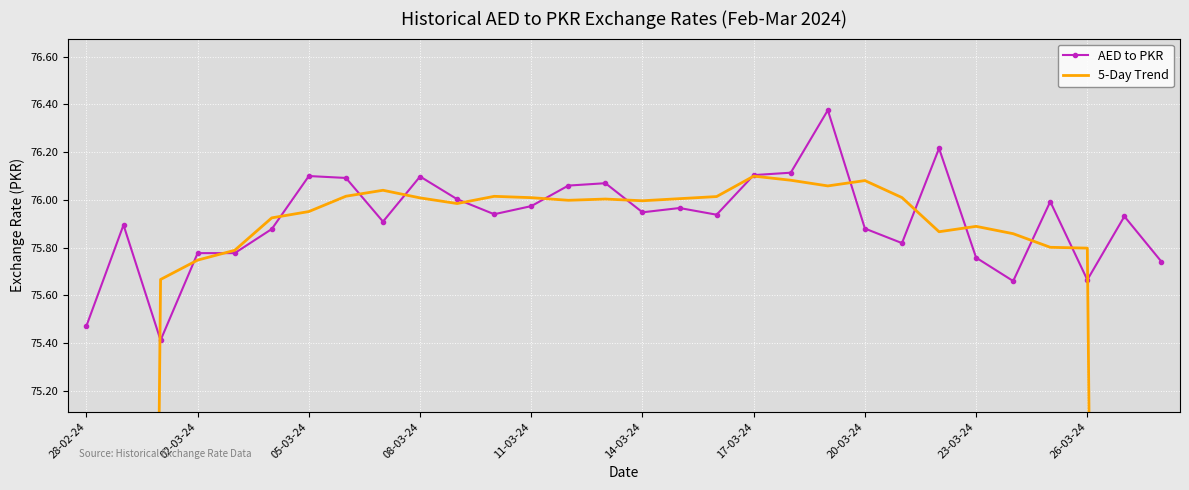

In AED to PKR, how many points are higher than both neighbors (excluding endpoints)?

9